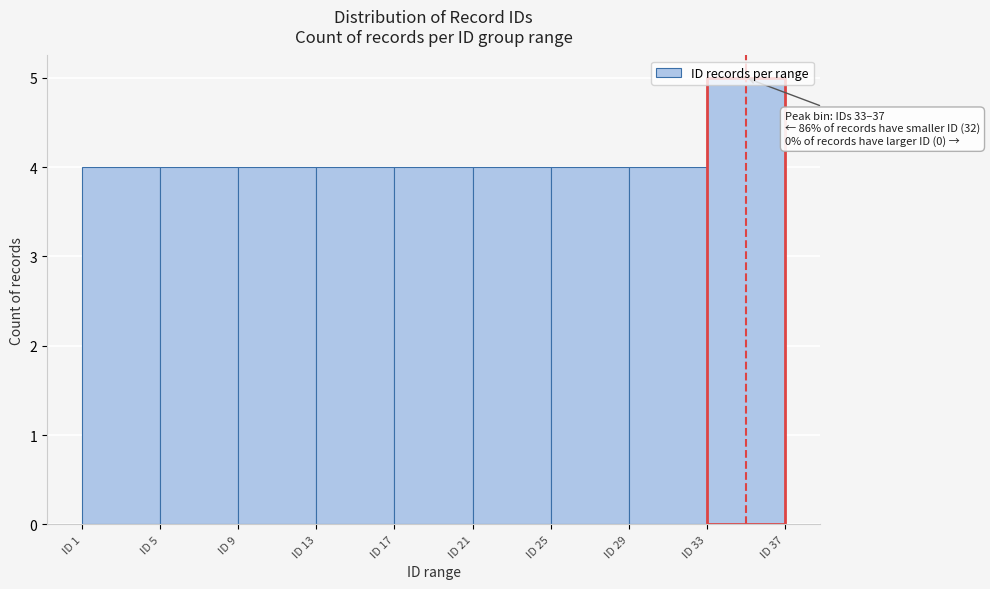

Which range on the x-axis has the tallest bar?

33 to 37